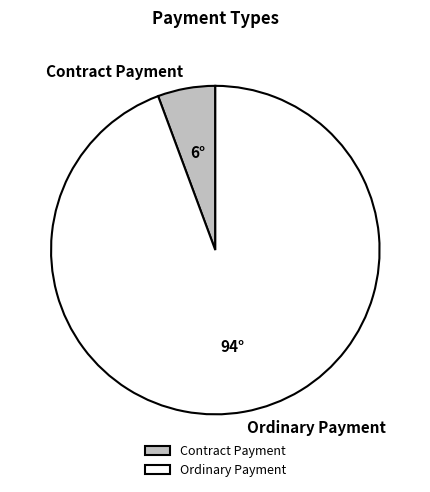

What is the ratio of the value at Contract Payment to the value at Ordinary Payment?

0.1